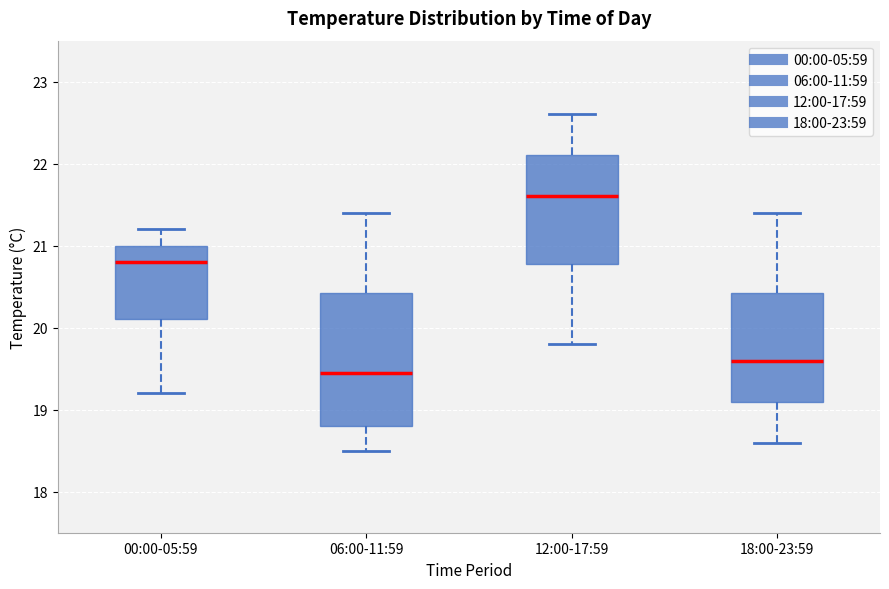

Reading left to right, read every box against the y-axis: the position of its median line, the range the box covers, and the ends of its whiskers. The values are not printed on the chart, so give them approximately, as read against the axis.

00:00-05:59: median 20.8, box 20.1 to 21.0, whiskers 19.2 to 21.2
06:00-11:59: median 19.5, box 18.8 to 20.4, whiskers 18.5 to 21.4
12:00-17:59: median 21.6, box 20.8 to 22.1, whiskers 19.8 to 22.6
18:00-23:59: median 19.6, box 19.1 to 20.4, whiskers 18.6 to 21.4